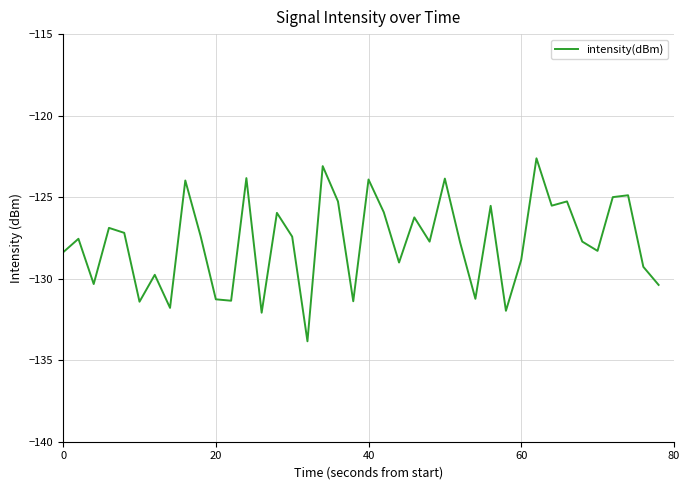

What is the greatest value displayed?

-122.6